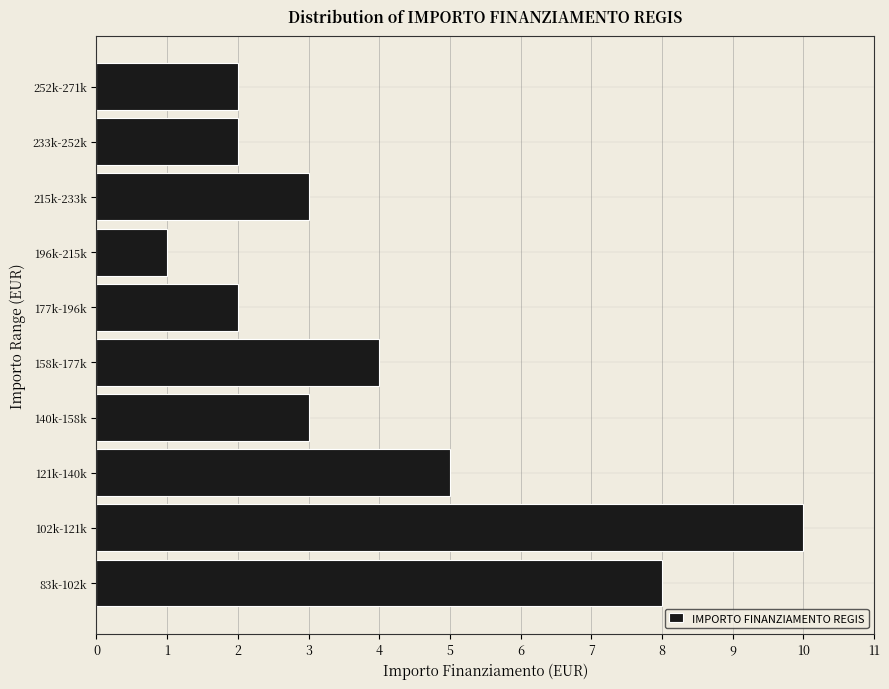

Reading bottom to top, list all the values displayed in this chart.

83k-102k=8	102k-121k=10	121k-140k=5	140k-158k=3	158k-177k=4	177k-196k=2	196k-215k=1	215k-233k=3	233k-252k=2	252k-271k=2